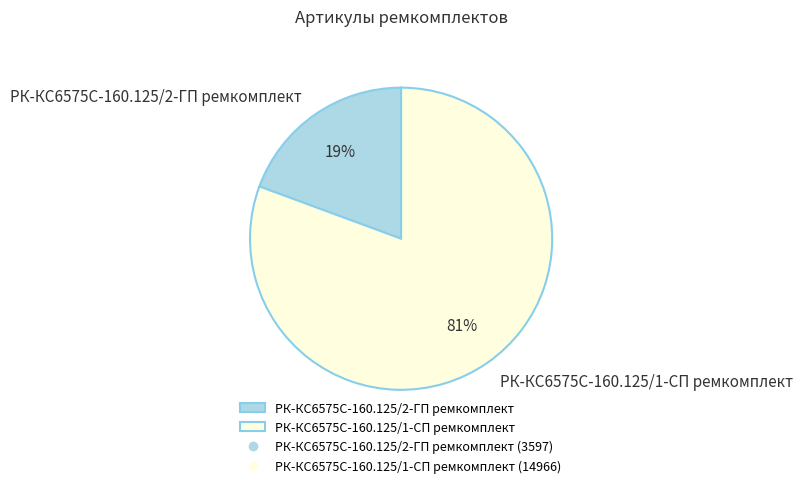

Which has a higher value, РК-КС6575С-160.125/2-ГП ремкомплект or РК-КС6575С-160.125/1-СП ремкомплект?

РК-КС6575С-160.125/1-СП ремкомплект